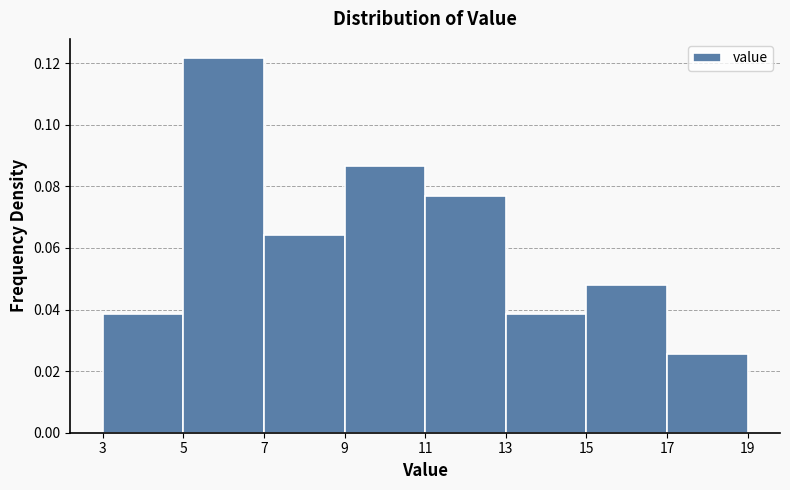

Reading left to right, transcribe this chart: for each bar, give the range it covers on the x-axis and its height. The values are not printed on the chart, so give them approximately, as read against the axis.

3 to 5: 0.038
5 to 7: 0.122
7 to 9: 0.064
9 to 11: 0.086
11 to 13: 0.076
13 to 15: 0.038
15 to 17: 0.048
17 to 19: 0.026